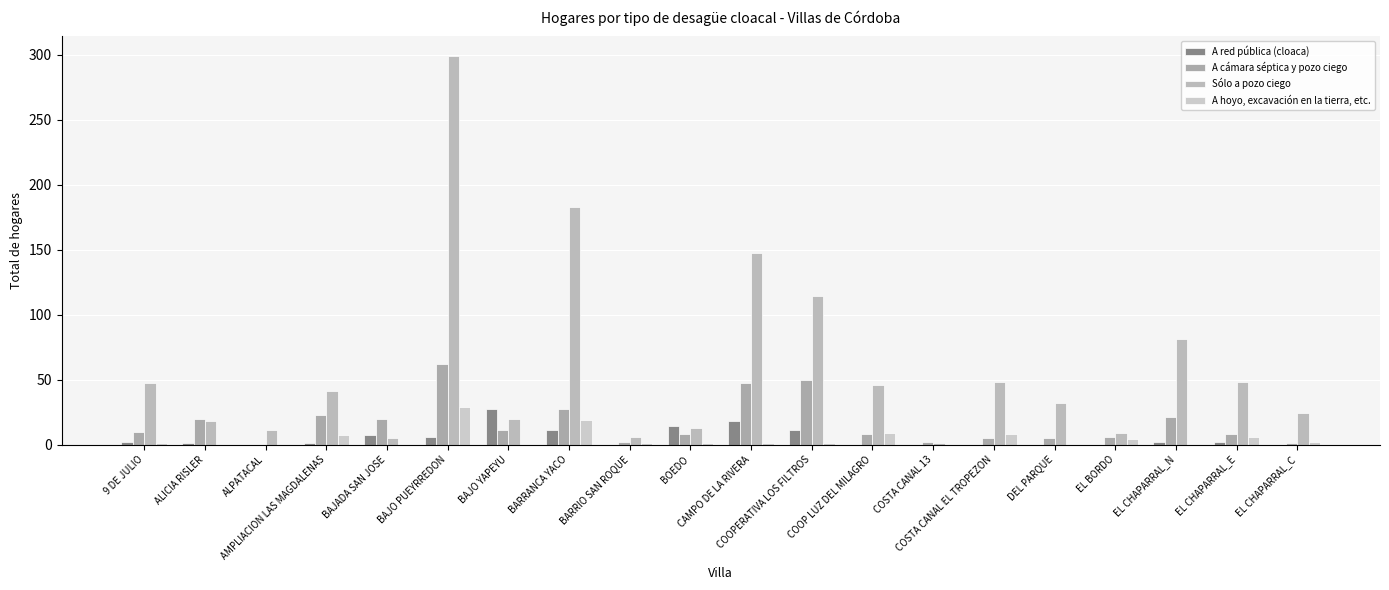

Which series changed the most between ALICIA RISLER and CAMPO DE LA RIVERA?

Sólo a pozo ciego